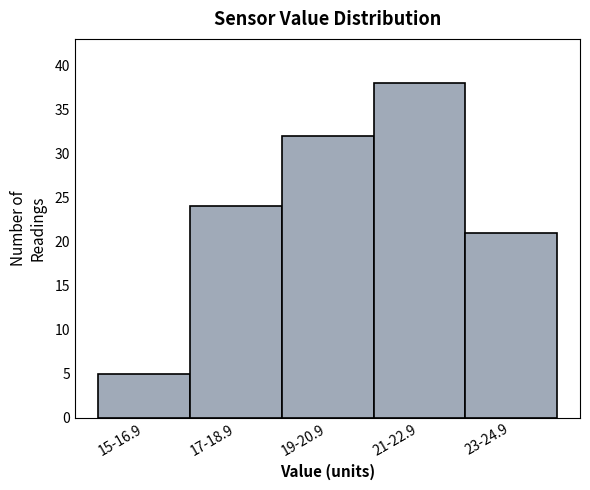

Reading right to left, extract all data points from this chart.

23-24.9=21	21-22.9=38	19-20.9=32	17-18.9=24	15-16.9=5